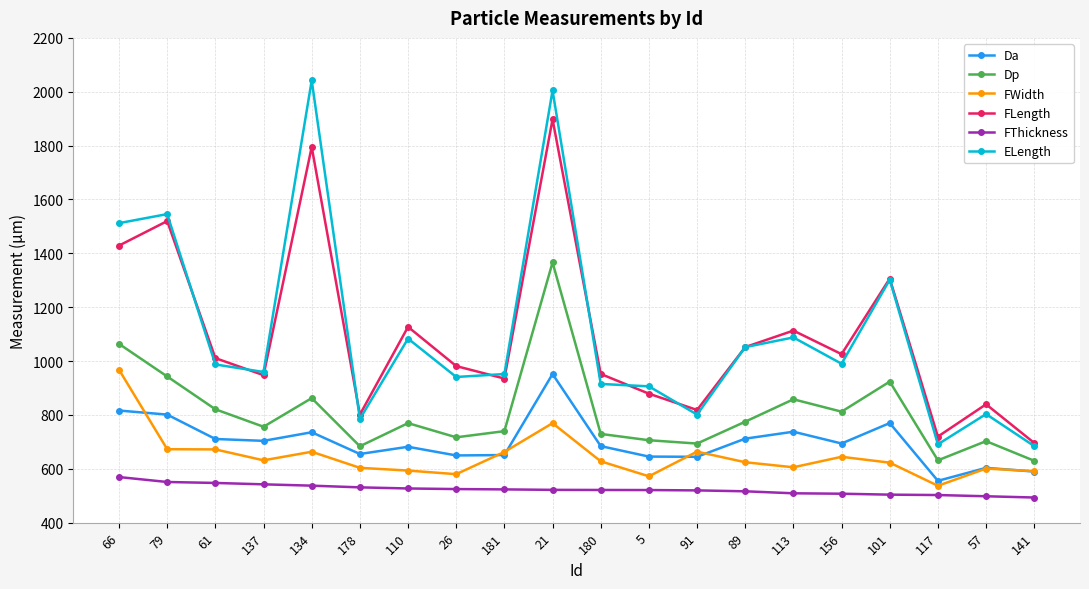

How many lines are shown in the chart?

6